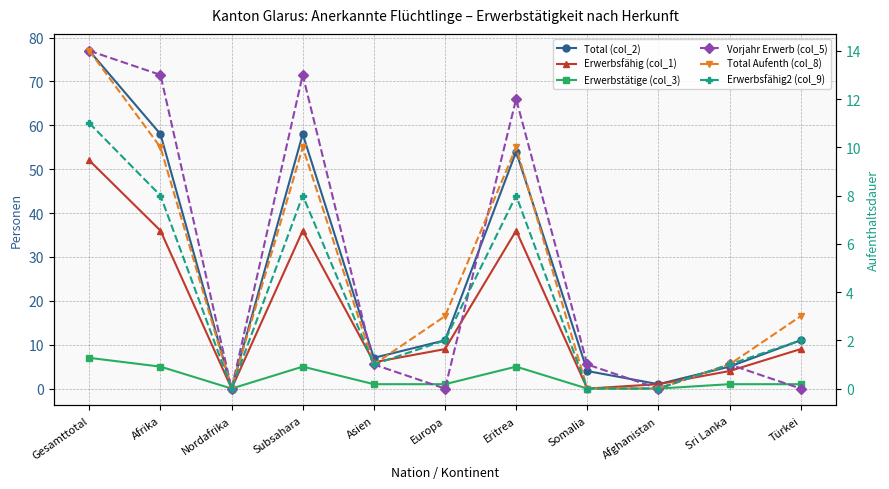

What is the spread (max minus min) of values at Afrika?

53